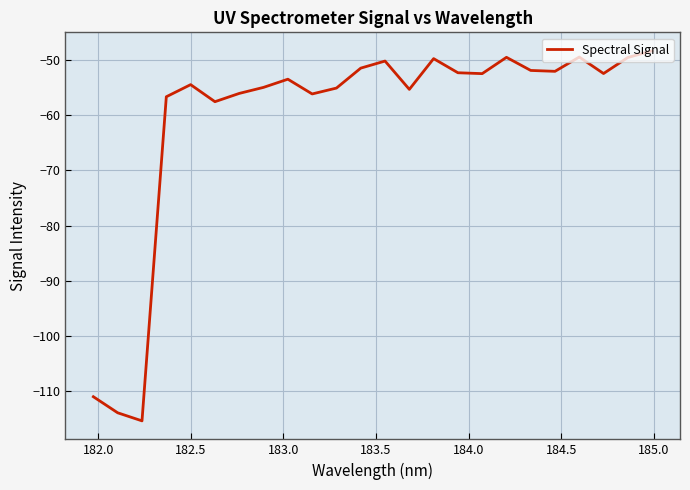

What is the minimum value shown in the chart?

-115.3